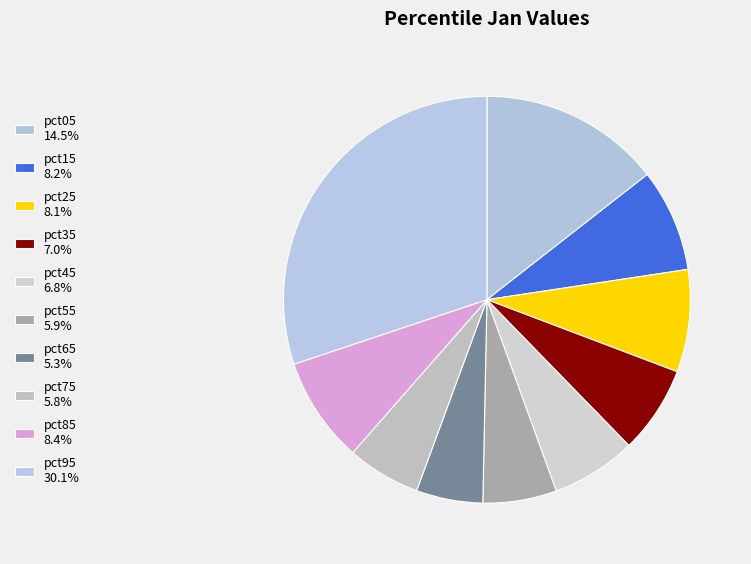

Count the number of slices in the pie.

10